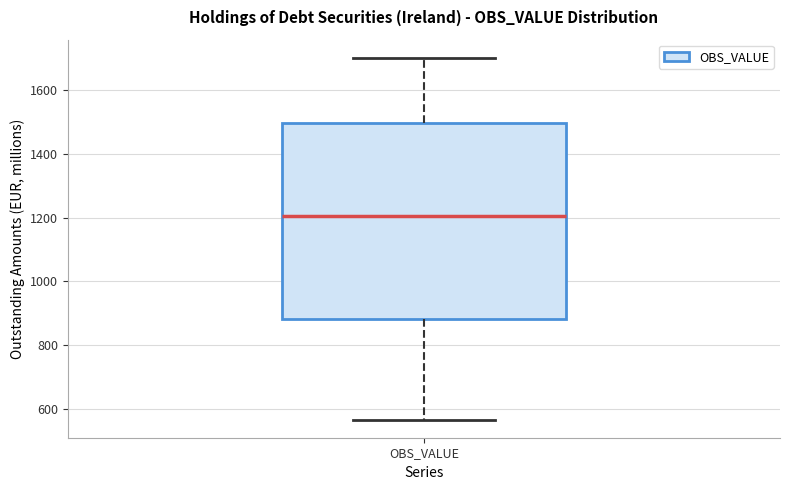

Transcribe this box plot: give where the median line is, the range the box spans, and where the two whiskers end, as read against the y-axis. The values are not printed on the chart, so give them approximately, as read against the axis.

median 1200, box 880 to 1500, whiskers 560 to 1700